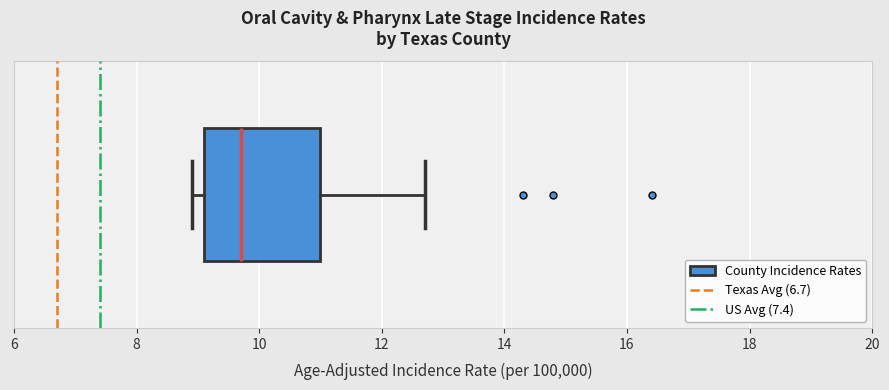

Transcribe this box plot: give where the median line is, the range the box spans, and where the two whiskers end, as read against the x-axis. The values are not printed on the chart, so give them approximately, as read against the axis.

median 9.8, box 9.2 to 11.0, whiskers 9.0 to 12.8